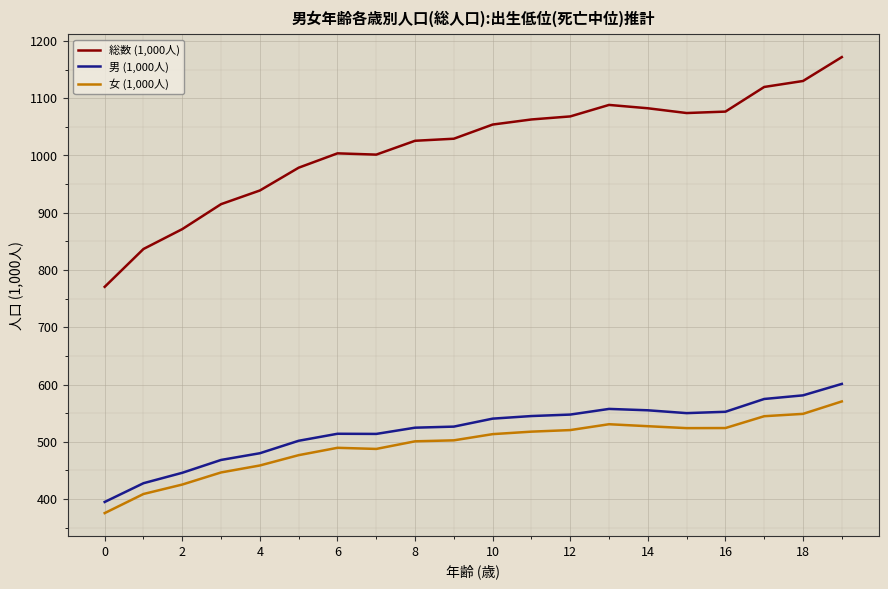

Which series has the largest total across all categories?

総数 (1,000人)